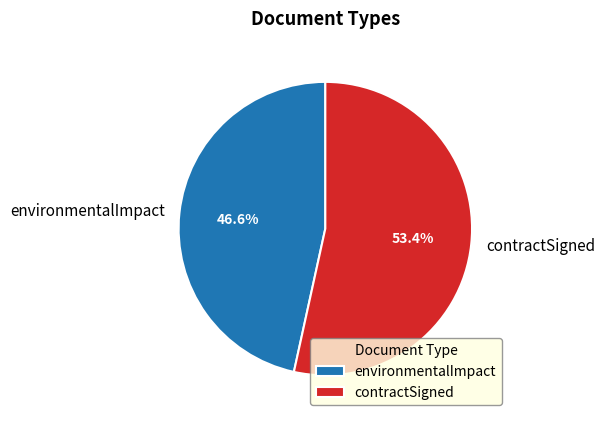

Count the number of slices in the pie.

2